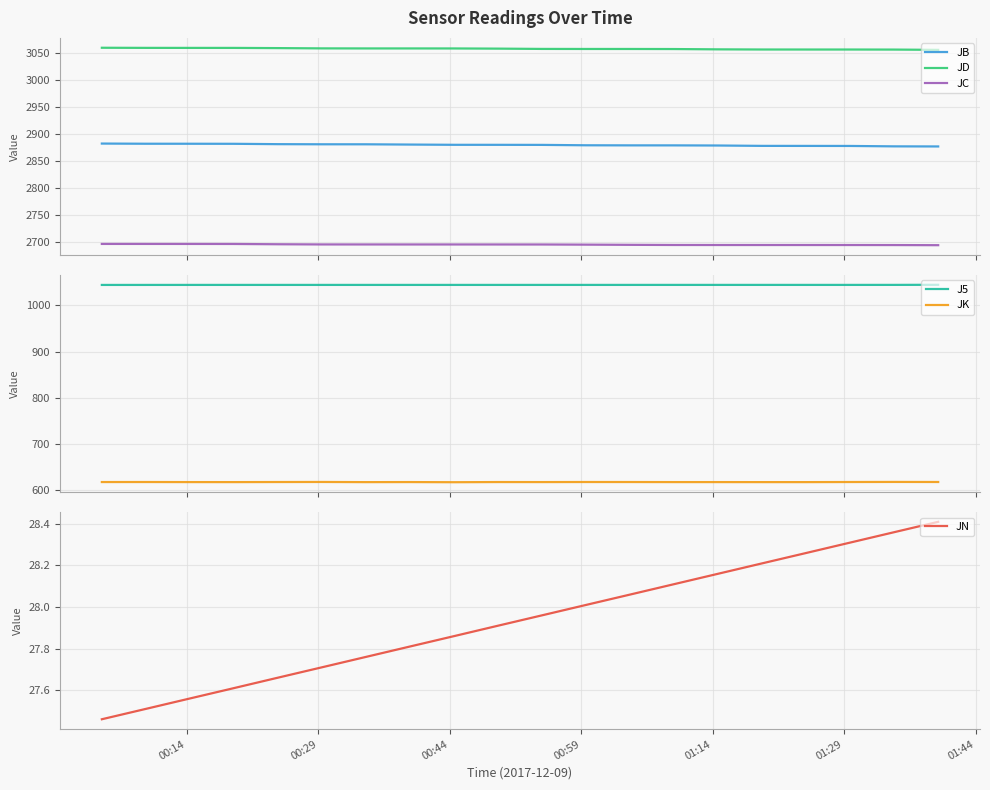

What is the lowest value of the JK series?

617.8